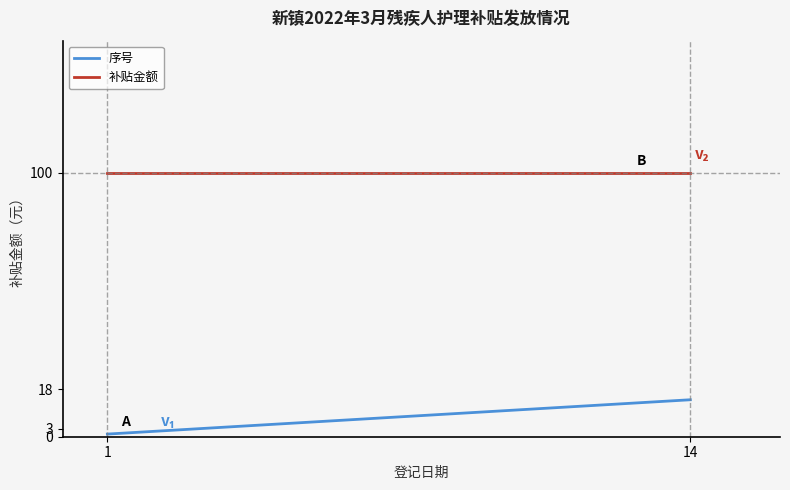

Which series has the largest total across all categories?

补贴金额